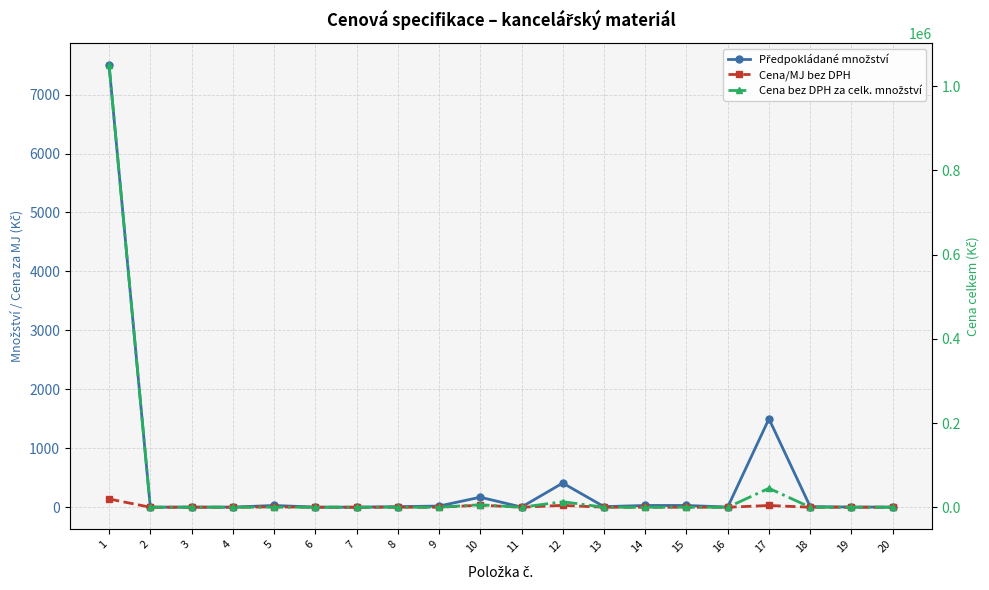

Reading left to right, extract all data points from this chart.

Předpokládané množství: 7500	1	3	2	30	2	1	10	20	170	3	410	10	30	30	3	1500	10	3	3
Cena/MJ bez DPH: 140	0	0	0	6	0	0	0	0	35	0	32	0	0	0	0	30	0	0	0
Cena bez DPH za celk. množství: 1050000	0	0	0	180	0	0	0	0	5950	0	13120	0	0	0	0	45000	0	0	0